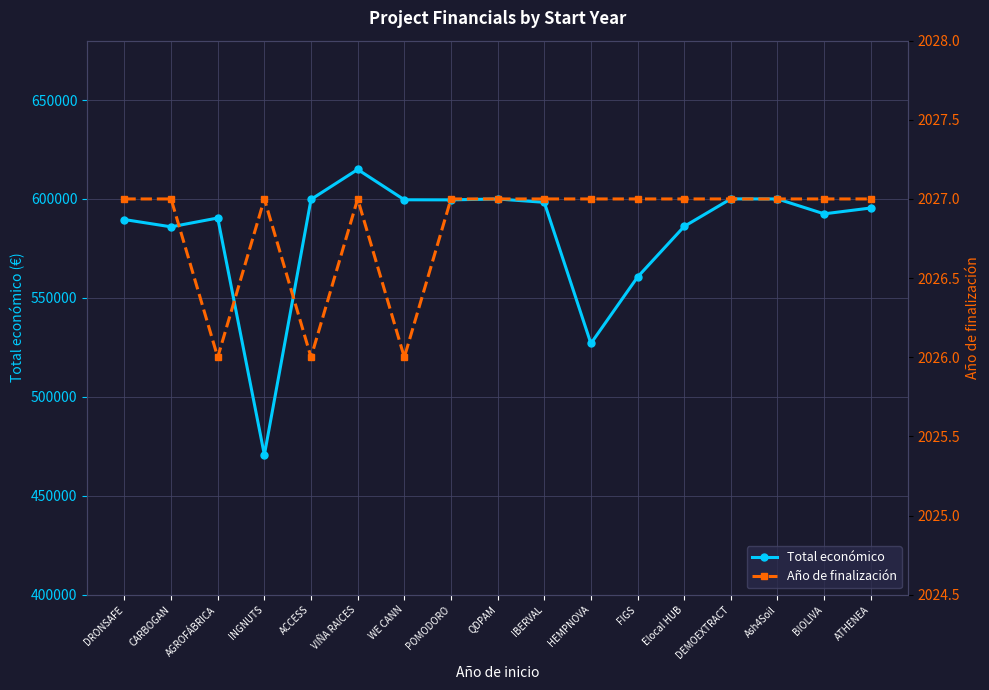

The Total económico series shows 590382 at AGROFÁBRICA. True or false?

True